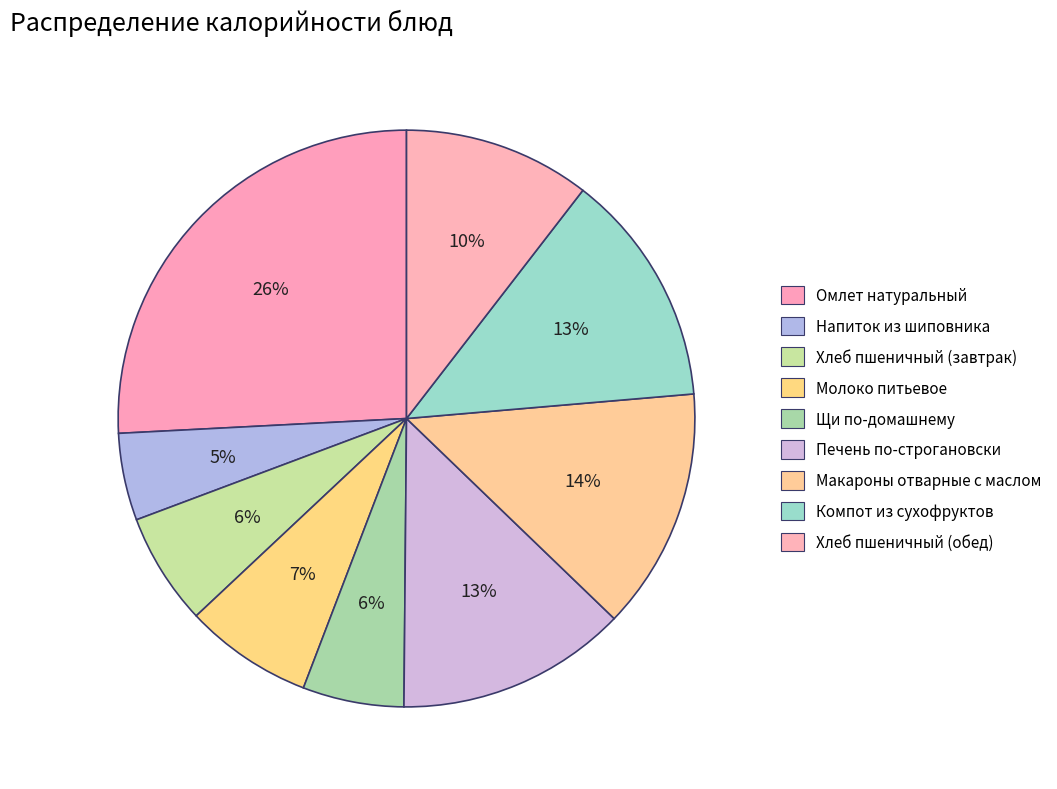

How many slices are in this pie chart?

9